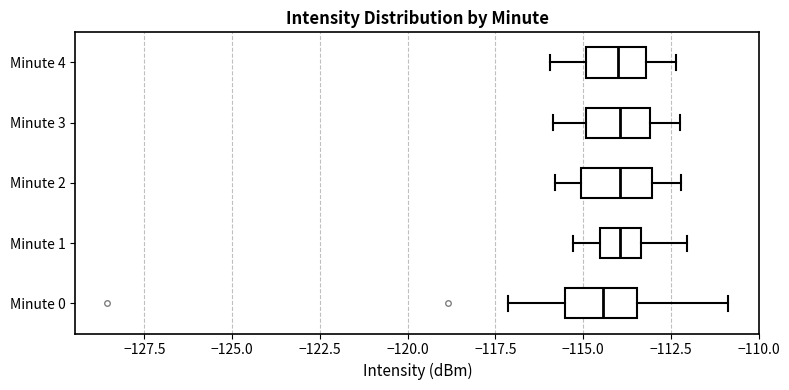

Where is the left edge of the box for Minute 2 on the x-axis? The values are not printed on the chart, so give them approximately, as read against the axis.

-115.0